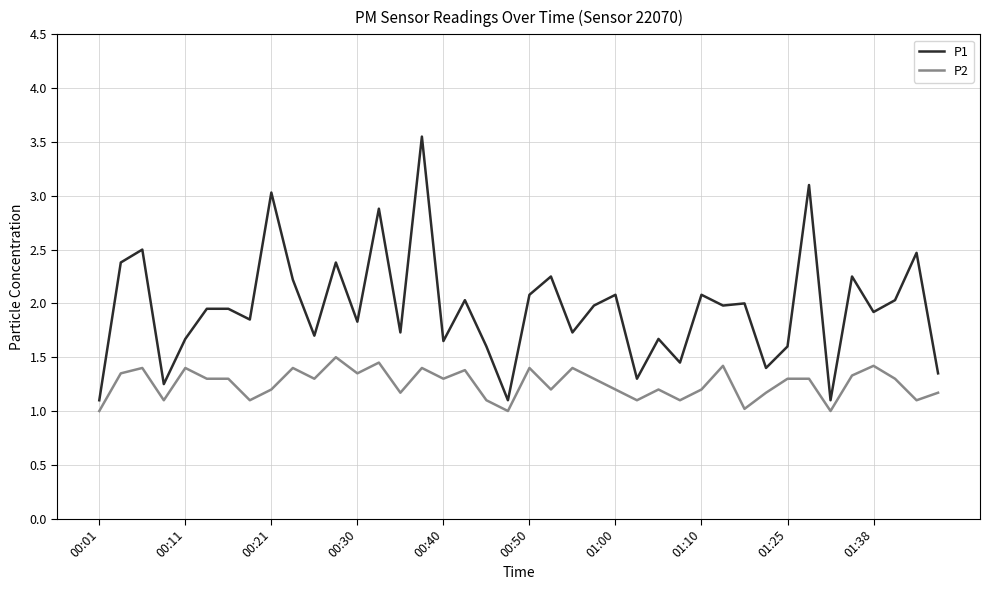

Rank the series by their maximum value, from highest to lowest.

P1, P2